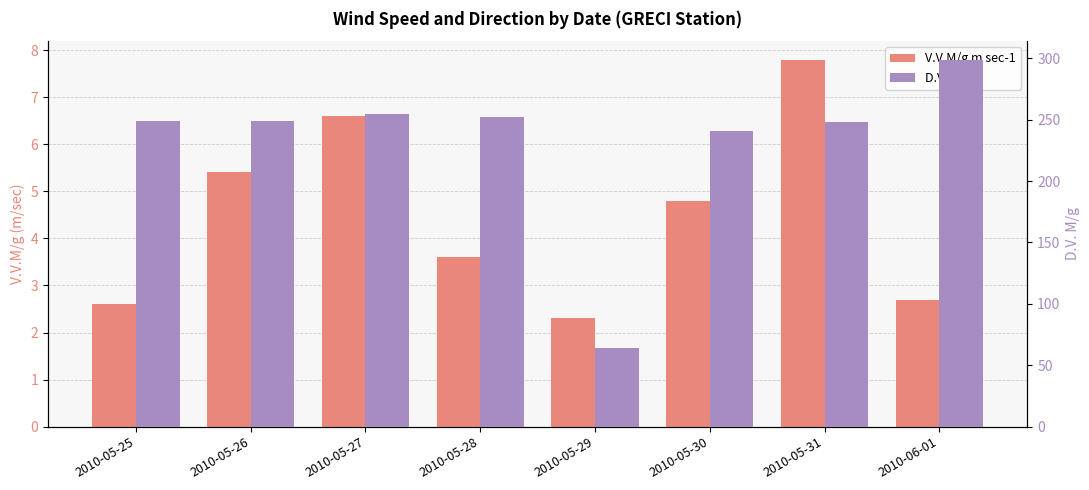

Reading left to right, extract all data points from this chart.

V.V.M/g m sec-1: 2010-05-25=2.6	2010-05-26=5.4	2010-05-27=6.6	2010-05-28=3.6	2010-05-29=2.3	2010-05-30=4.8	2010-05-31=7.8	2010-06-01=2.7
D.V. M/g: 2010-05-25=249.0	2010-05-26=249.0	2010-05-27=255.0	2010-05-28=252.0	2010-05-29=64.0	2010-05-30=241.0	2010-05-31=248.0	2010-06-01=299.0